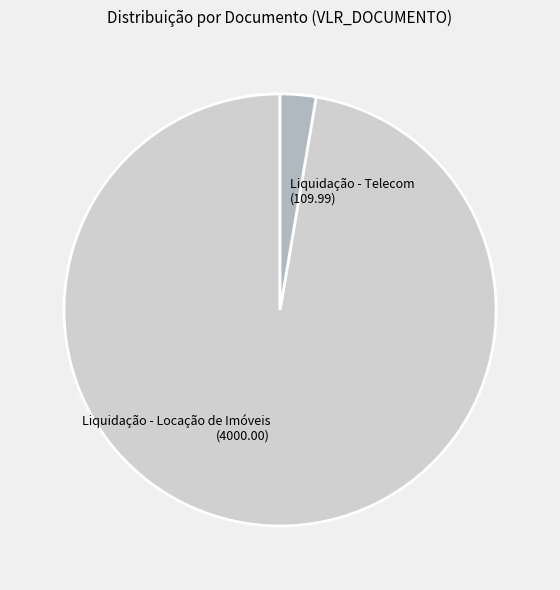

How many segments does this pie chart have?

2